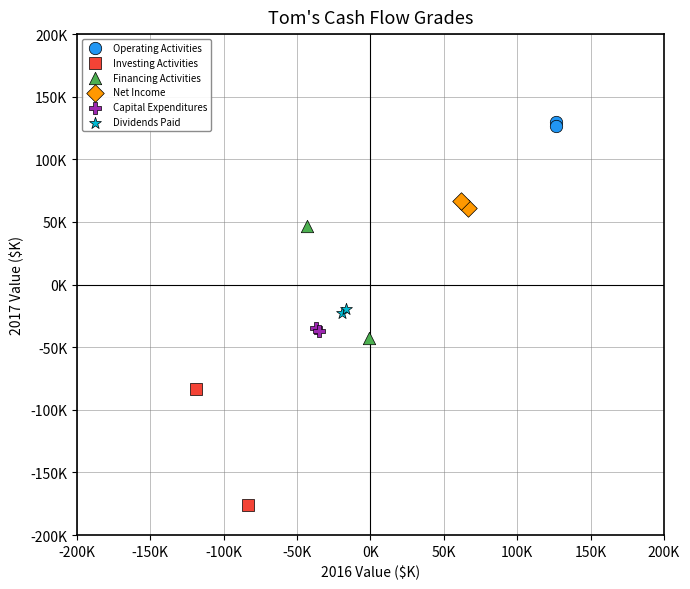

Which series contains the highest Y value?

Operating Activities